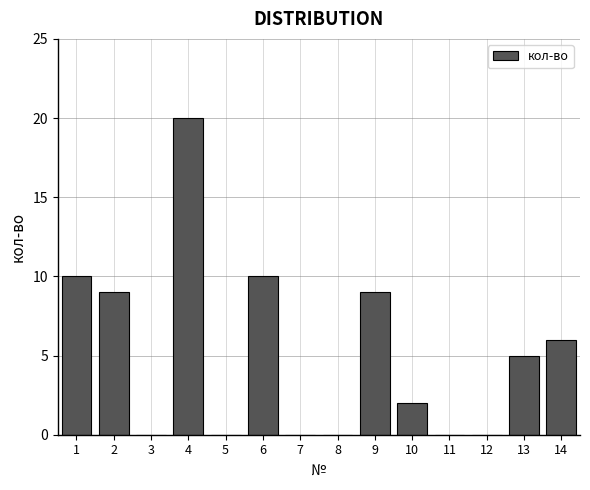

Reading left to right, list all the values displayed in this chart.

1=10	2=9	3=0	4=20	5=0	6=10	7=0	8=0	9=9	10=2	11=0	12=0	13=5	14=6